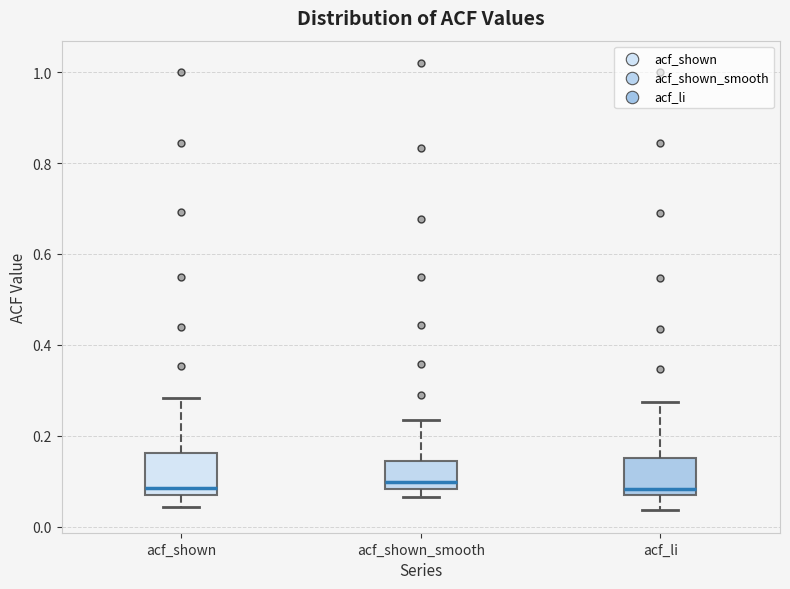

Reading left to right, transcribe this box plot: for each box, give where its median line is, the range the box spans, and where its two whiskers end, as read against the y-axis. The values are not printed on the chart, so give them approximately, as read against the axis.

acf_shown: median 0.08, box 0.06 to 0.16, whiskers 0.04 to 0.28
acf_shown_smooth: median 0.10, box 0.08 to 0.14, whiskers 0.06 to 0.24
acf_li: median 0.08, box 0.06 to 0.16, whiskers 0.04 to 0.28